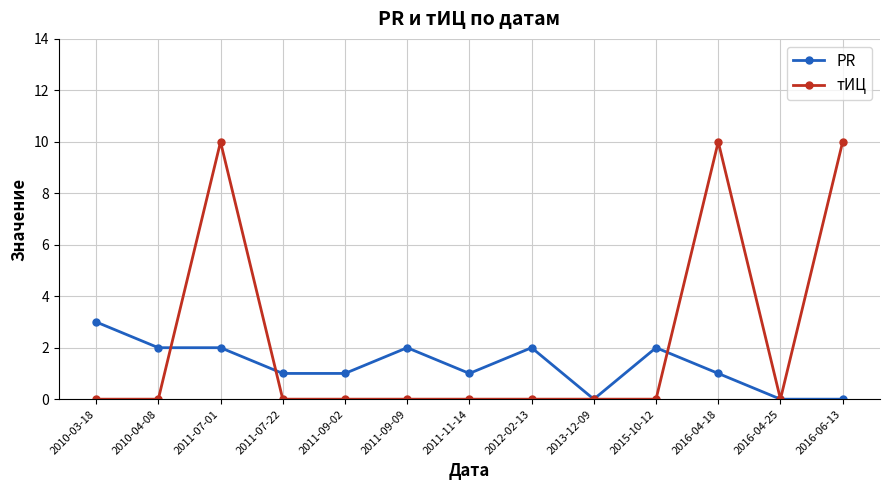

What is the label of the 8th point from the left?

2012-02-13